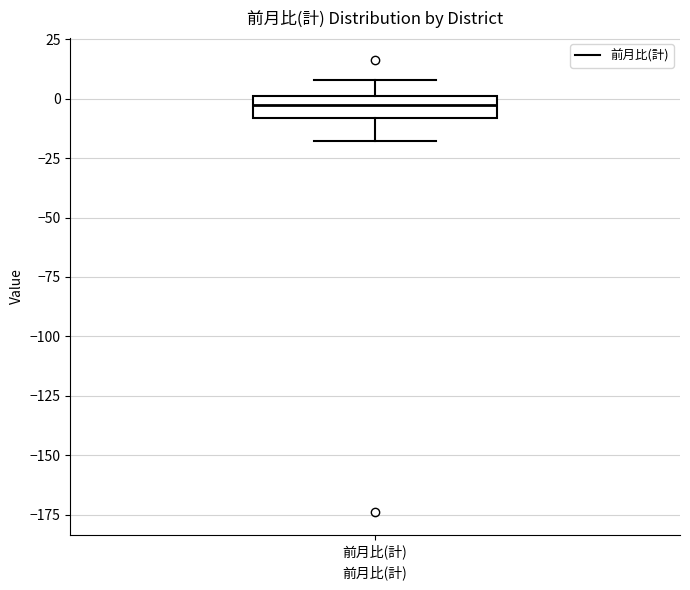

Read this box plot against the y-axis: the position of the median line, the range covered by the box, and the ends of both whiskers. The values are not printed on the chart, so give them approximately, as read against the axis.

median 0 (inside the box), box -10 to 0, whiskers -20 to 10